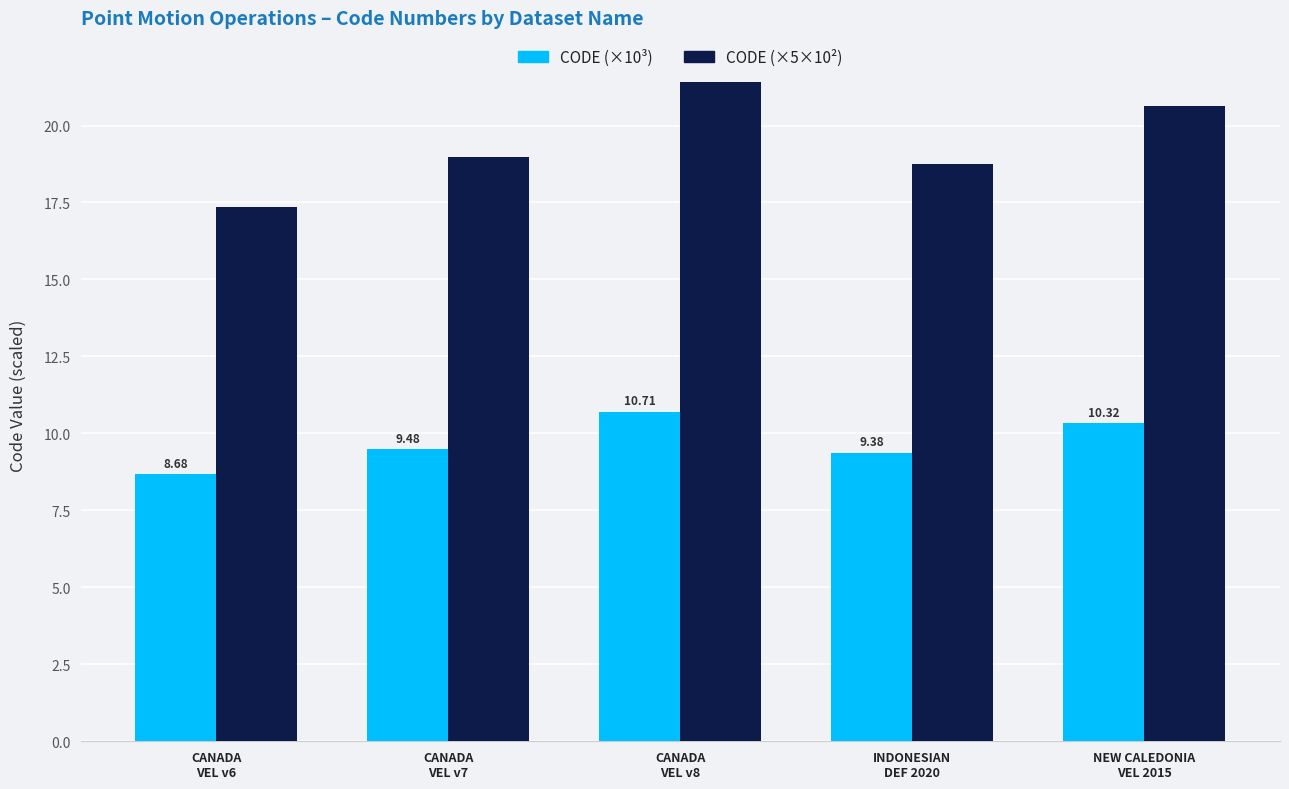

What are all the series names shown in the legend?

CODE (×10³), CODE (×5×10²)